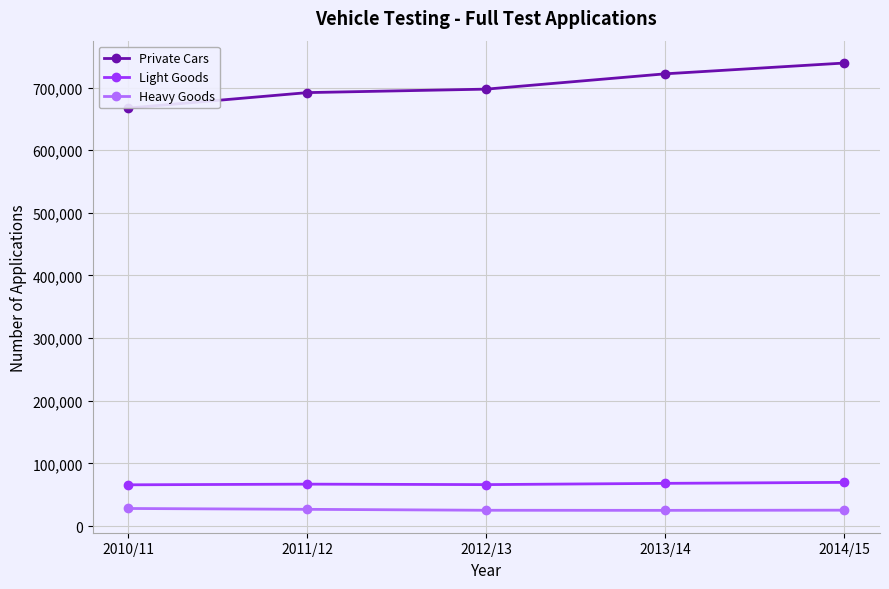

What is the label of the 1st point from the left?

2010/11